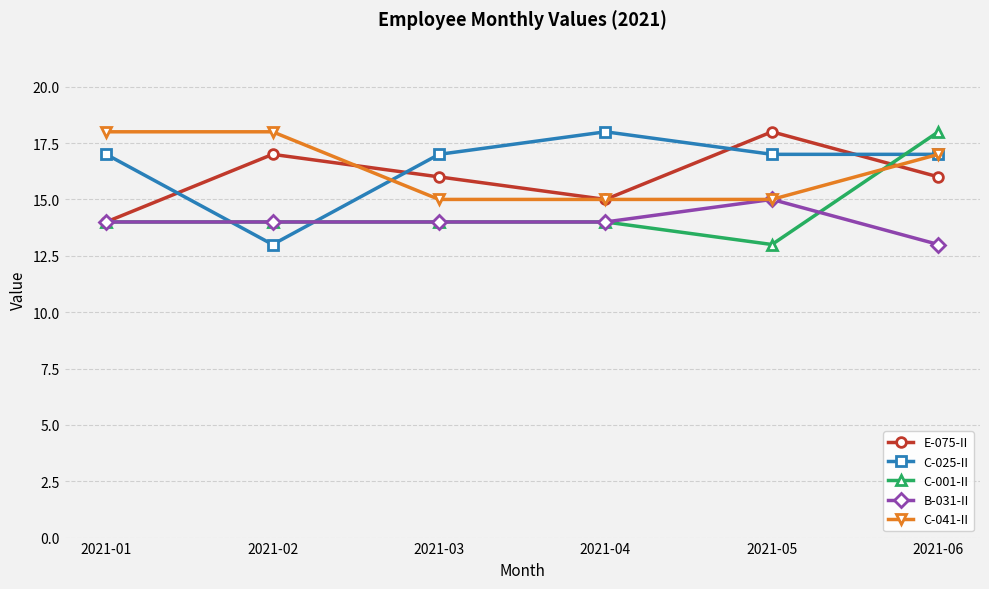

Reading left to right, what are all the values shown in this chart?

E-075-II: 2021-01=14	2021-02=17	2021-03=16	2021-04=15	2021-05=18	2021-06=16
C-025-II: 2021-01=17	2021-02=13	2021-03=17	2021-04=18	2021-05=17	2021-06=17
C-001-II: 2021-01=14	2021-02=14	2021-03=14	2021-04=14	2021-05=13	2021-06=18
B-031-II: 2021-01=14	2021-02=14	2021-03=14	2021-04=14	2021-05=15	2021-06=13
C-041-II: 2021-01=18	2021-02=18	2021-03=15	2021-04=15	2021-05=15	2021-06=17